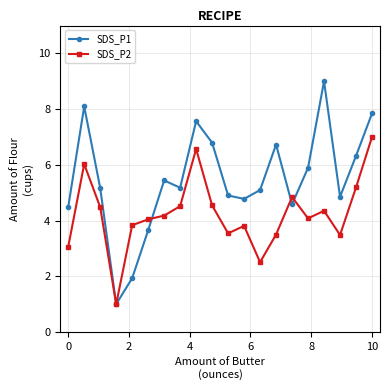

List the series in order of their peak value, lowest first.

SDS_P2, SDS_P1